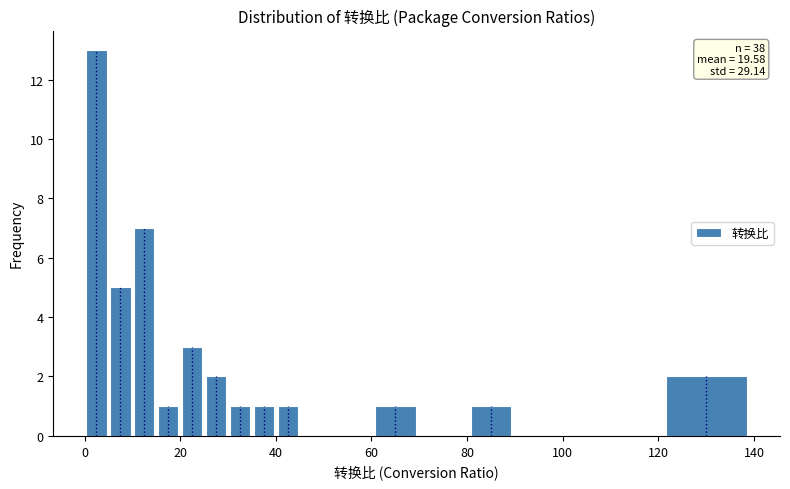

Around what value on the x-axis is the tallest bar? Give the approximate position of its centre, as read against the axis.

2